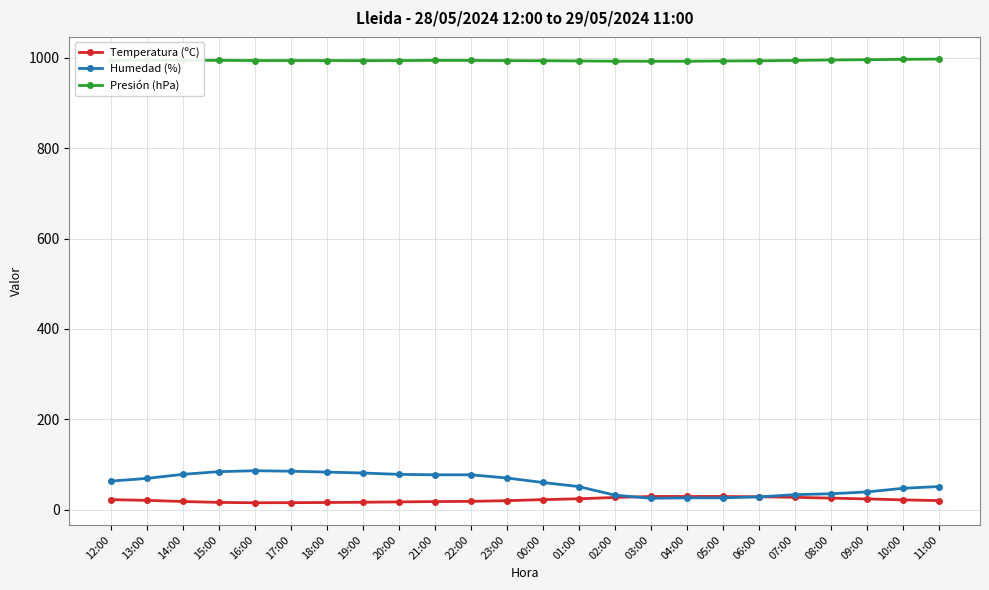

The value of Temperatura (ºC) at 02:00 is 26.8. True or false?

True